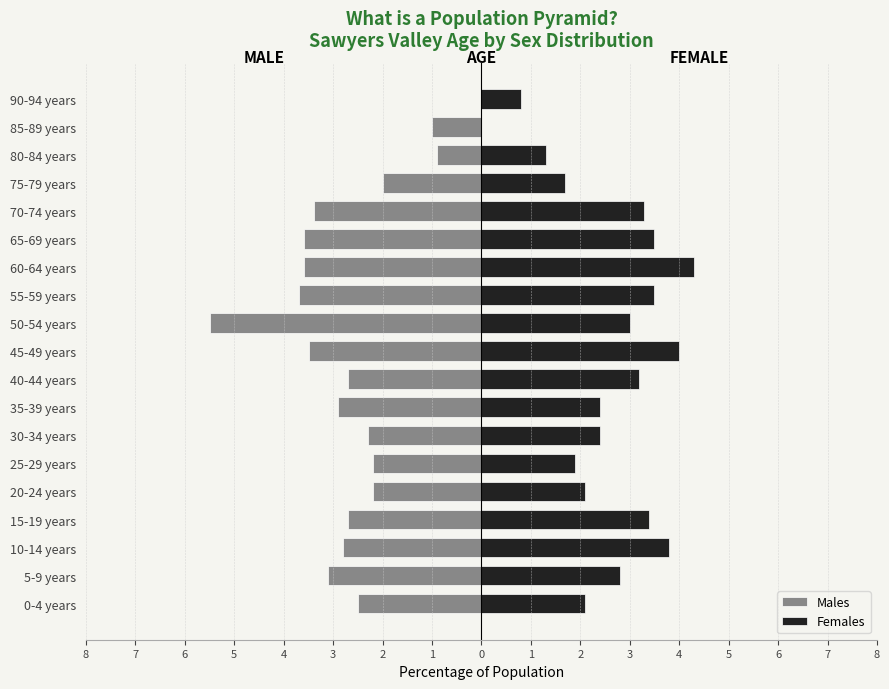

What is the sum of the Males values at 55-59 years and 0-4 years?

-6.2